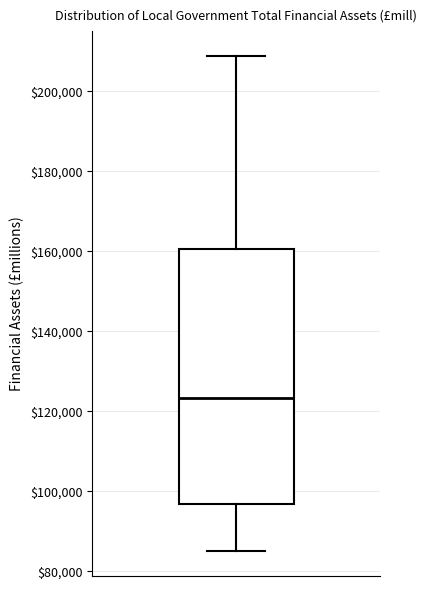

Transcribe this box plot: give where the median line is, the range the box spans, and where the two whiskers end, as read against the y-axis. The values are not printed on the chart, so give them approximately, as read against the axis.

median 124000, box 96000 to 160000, whiskers 84000 to 208000